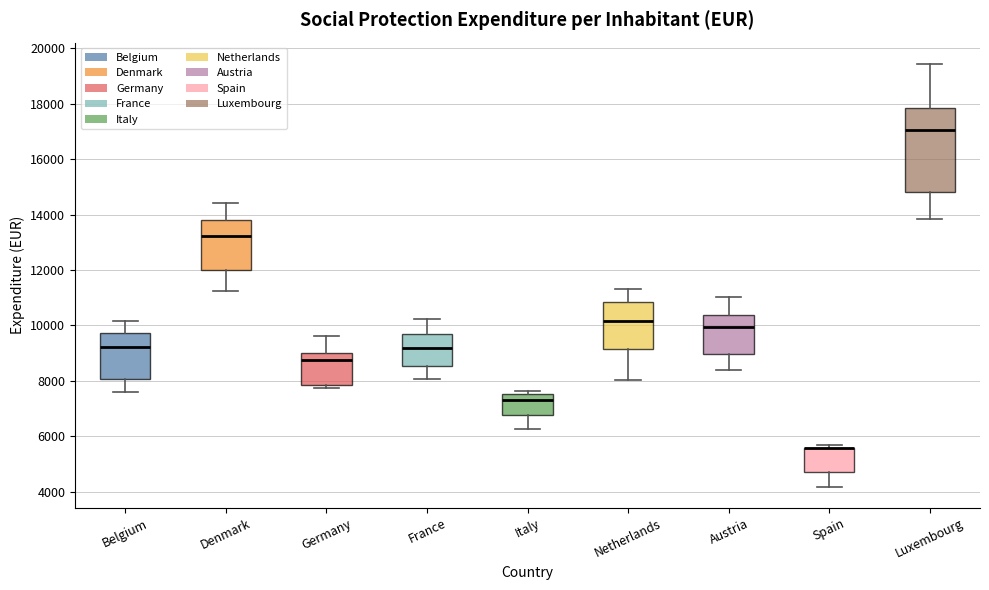

Where does the median line of the box for Netherlands sit on the y-axis? The values are not printed on the chart, so give them approximately, as read against the axis.

10200